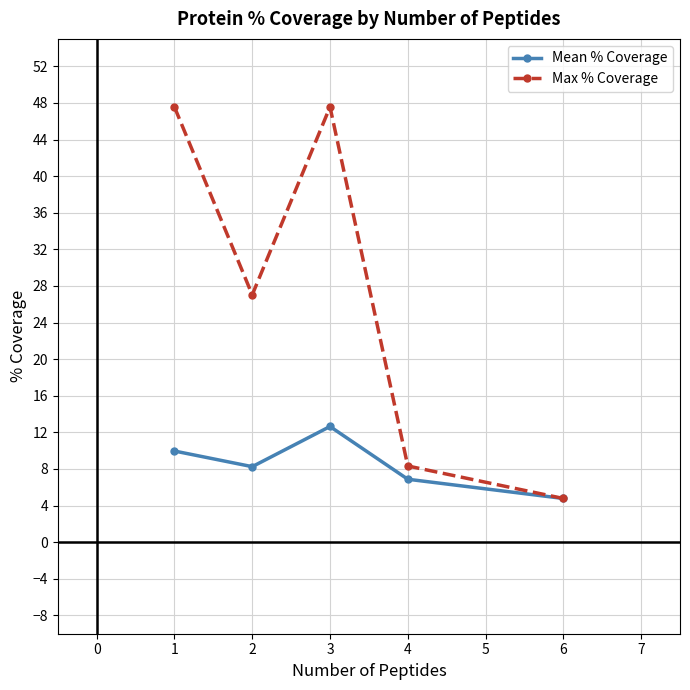

At which category is the sum across all series the highest?

3